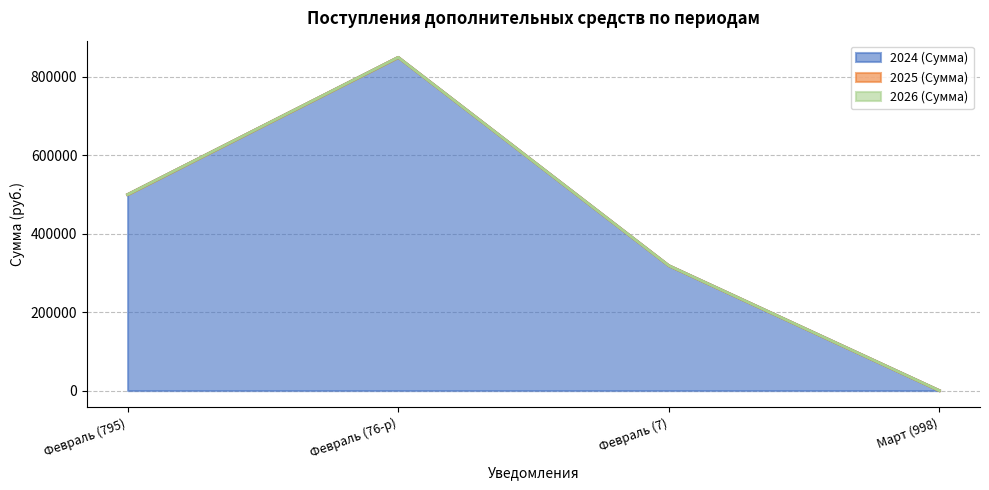

What is the label of the 4th point from the right?

Февраль (795)